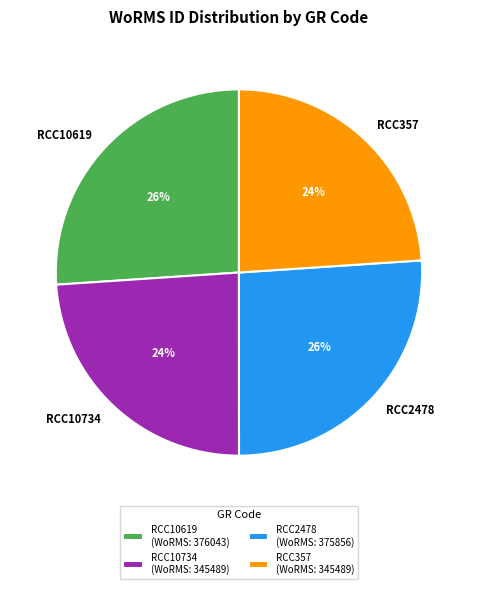

Count the number of slices in the pie.

4